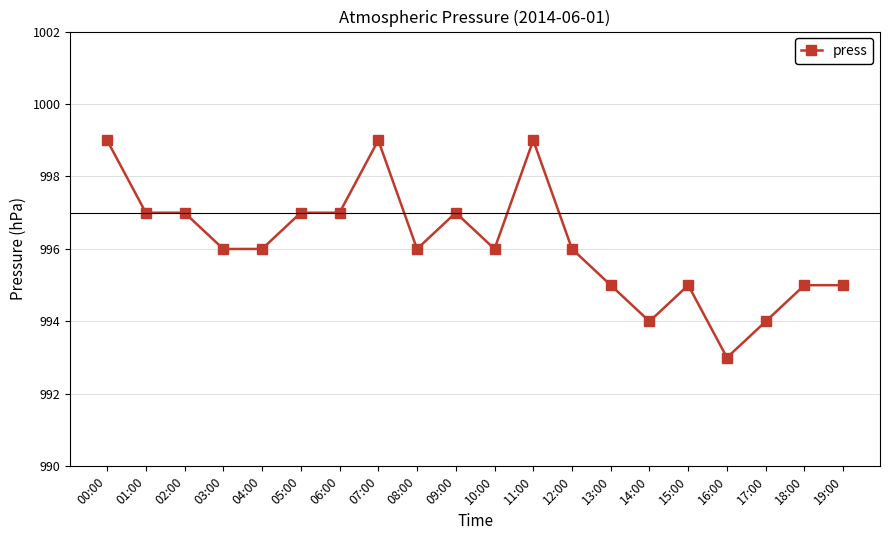

What is the change in value from 03:00 to 09:00?

+1